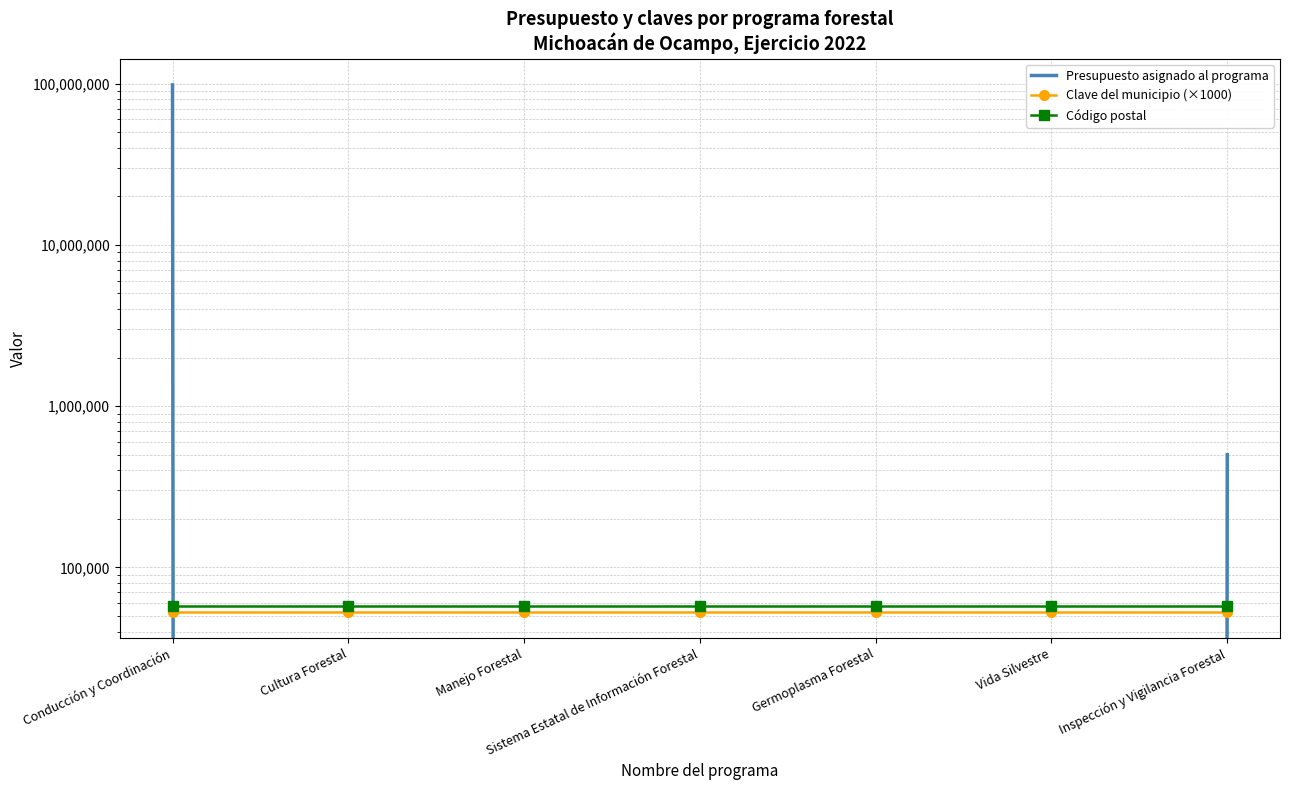

Reading right to left, what are all the values shown in this chart?

Presupuesto asignado al programa: Inspección y Vigilancia Forestal=500000	Vida Silvestre=0	Germoplasma Forestal=0	Sistema Estatal de Información Forestal=0	Manejo Forestal=0	Cultura Forestal=0	Conducción y Coordinación=98286308
Clave del municipio (×1000): Inspección y Vigilancia Forestal=53000	Vida Silvestre=53000	Germoplasma Forestal=53000	Sistema Estatal de Información Forestal=53000	Manejo Forestal=53000	Cultura Forestal=53000	Conducción y Coordinación=53000
Código postal: Inspección y Vigilancia Forestal=58000	Vida Silvestre=58000	Germoplasma Forestal=58000	Sistema Estatal de Información Forestal=58000	Manejo Forestal=58000	Cultura Forestal=58000	Conducción y Coordinación=58000